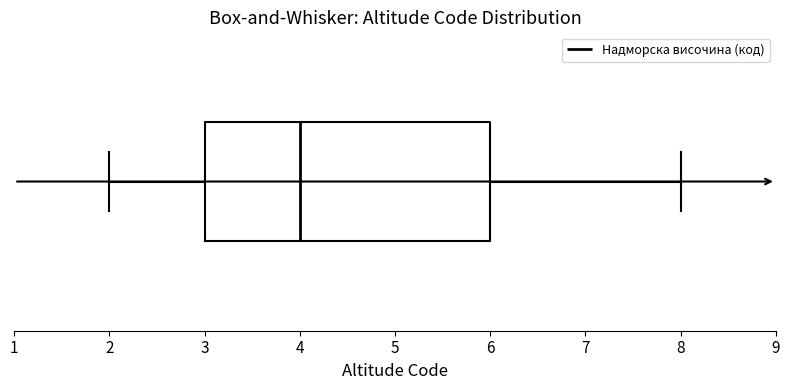

Read this box plot against the x-axis: the position of the median line, the range covered by the box, and the ends of both whiskers. The values are not printed on the chart, so give them approximately, as read against the axis.

median 4, box 3 to 6, whiskers 2 to 8